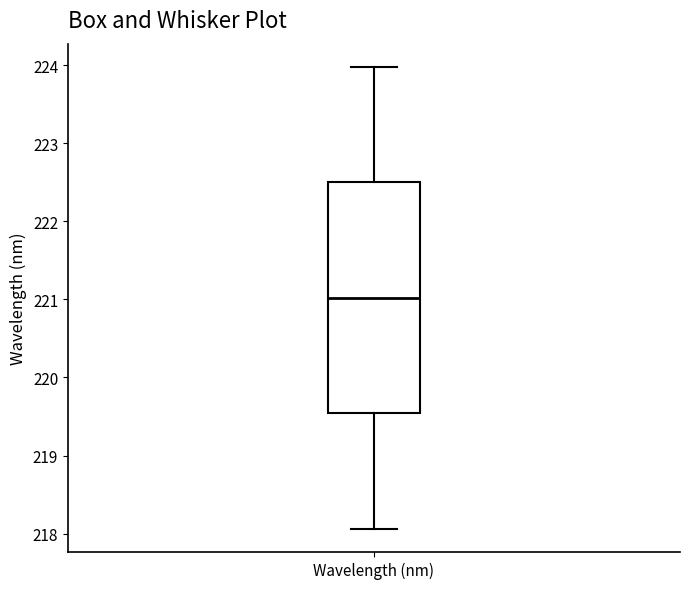

Read this box plot against the y-axis: the position of the median line, the range covered by the box, and the ends of both whiskers. The values are not printed on the chart, so give them approximately, as read against the axis.

median 221.0, box 219.5 to 222.5, whiskers 218.1 to 224.0